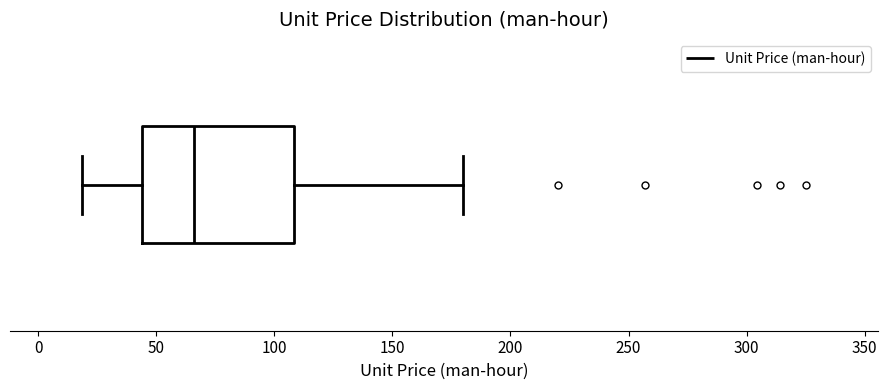

Read this box plot against the x-axis: the position of the median line, the range covered by the box, and the ends of both whiskers. The values are not printed on the chart, so give them approximately, as read against the axis.

median 65, box 45 to 110, whiskers 20 to 180